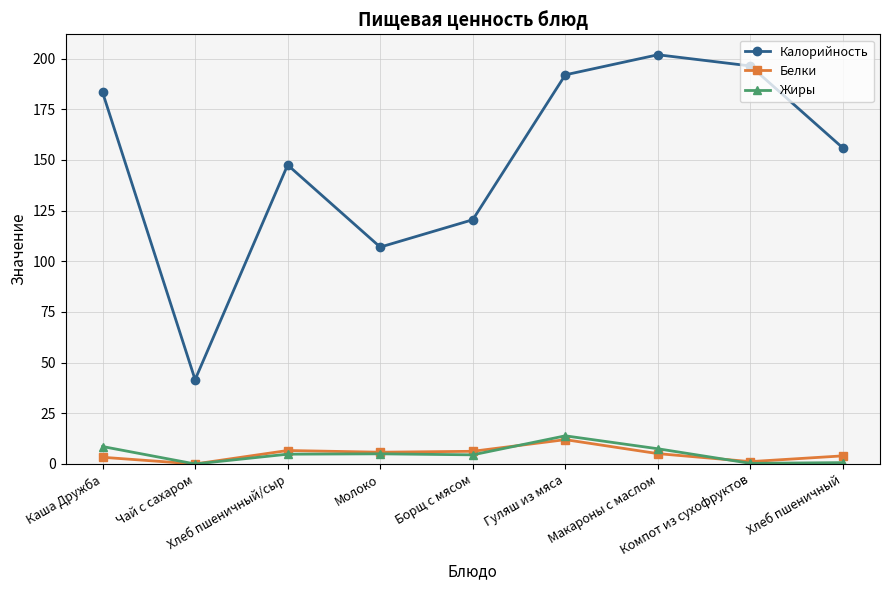

What is the label of the 1st point from the right?

Хлеб пшеничный